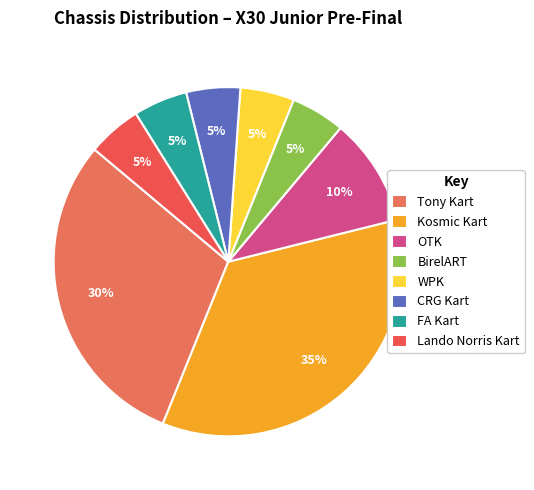

To the nearest percent, what portion does FA Kart represent?

5%